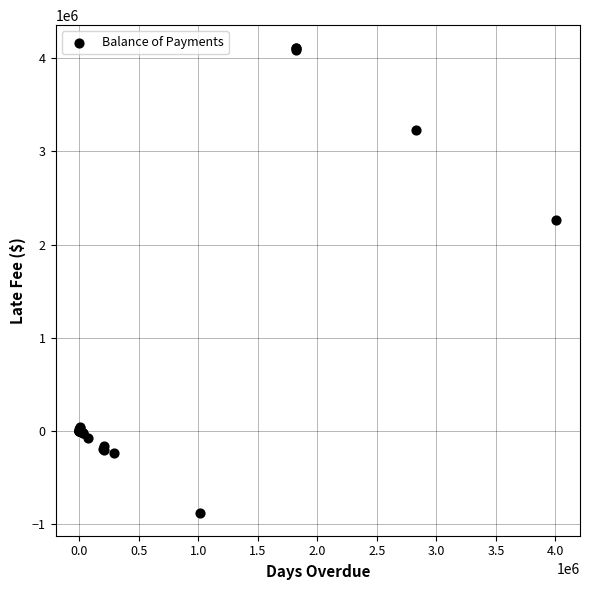

What Y value in the scatter plot is closest to 1613882?

2266774